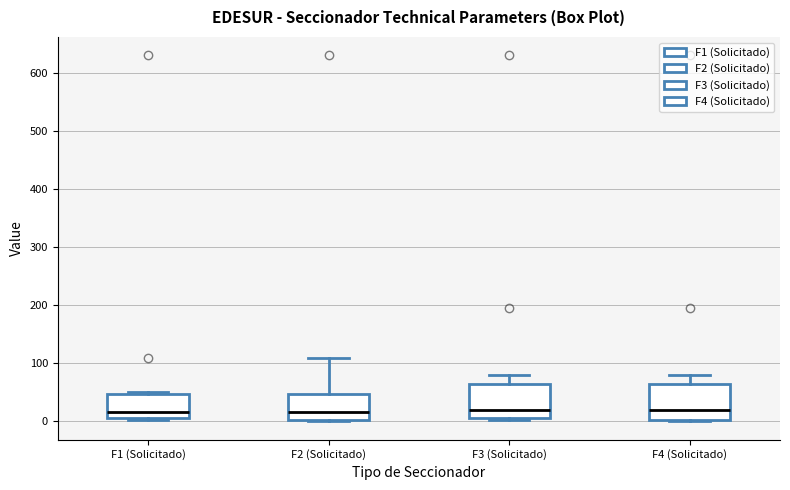

Where does the upper whisker of the box for F2 (Solicitado) end on the y-axis? The values are not printed on the chart, so give them approximately, as read against the axis.

110